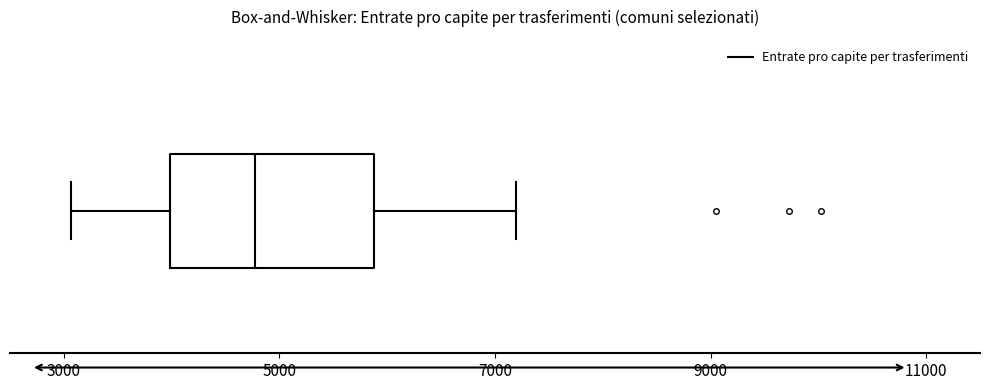

Where does the right whisker of the box end on the x-axis? The values are not printed on the chart, so give them approximately, as read against the axis.

7200